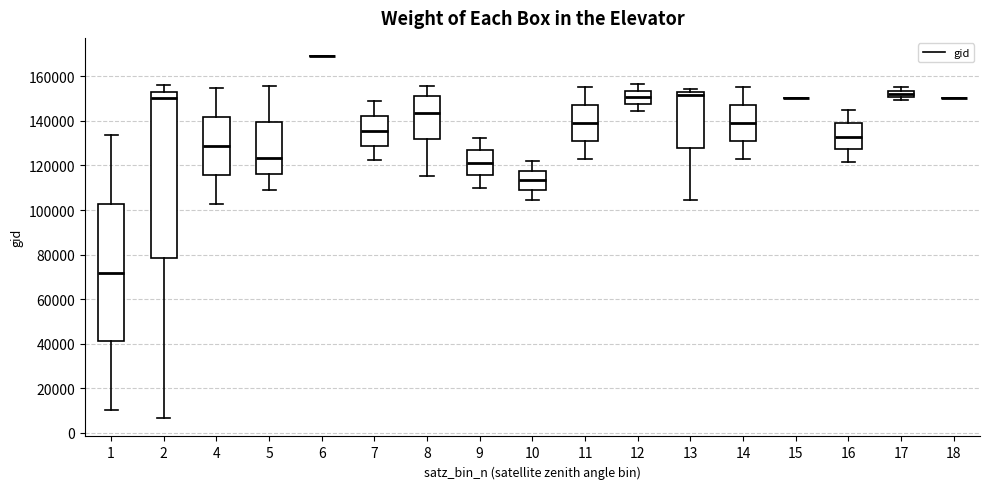

Which box is the tallest, from its lower edge to its upper edge?

2